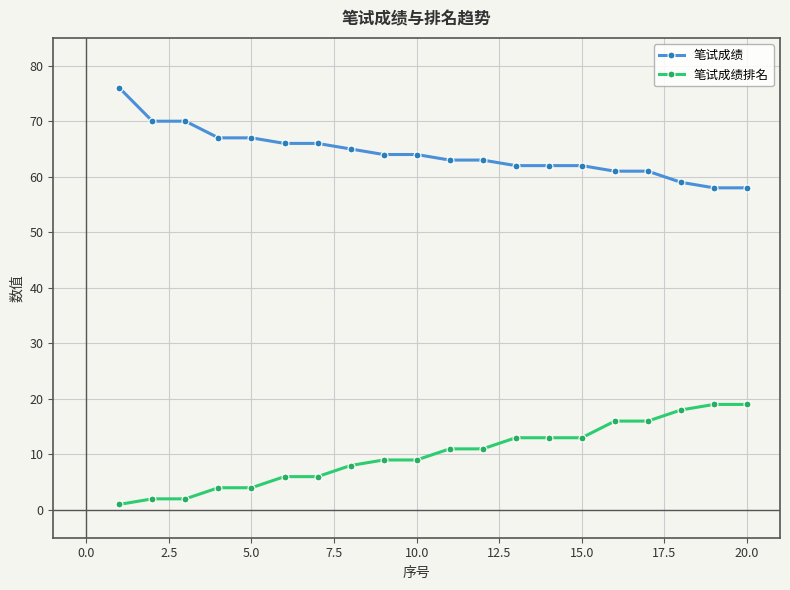

What is the maximum value for 笔试成绩?

76